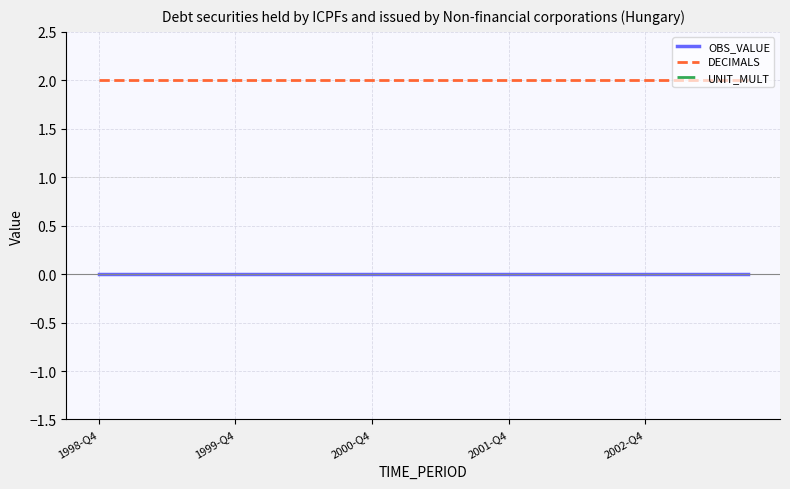

The DECIMALS series shows 2 at 19. True or false?

True